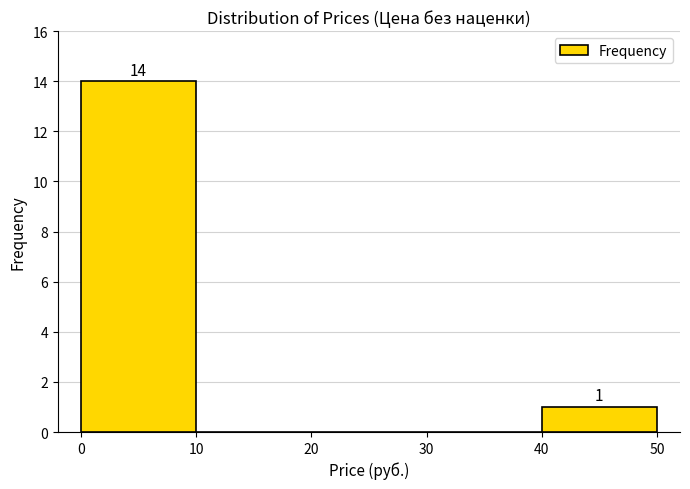

Over which range of the x-axis is the bar tallest?

0 to 10